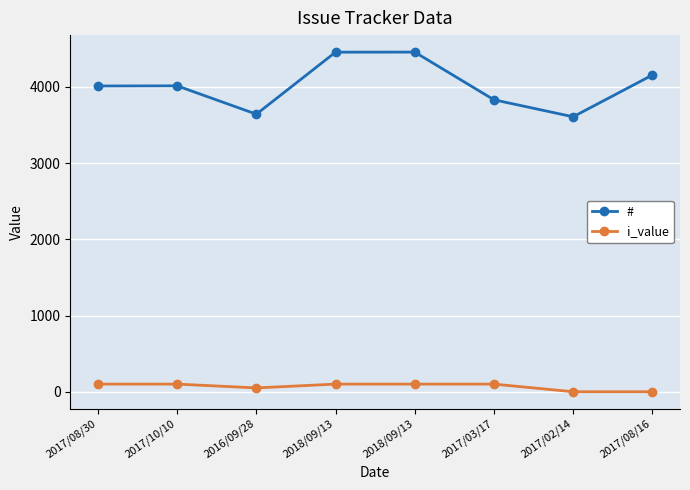

Does the chart display data point markers on the line(s)?

Yes